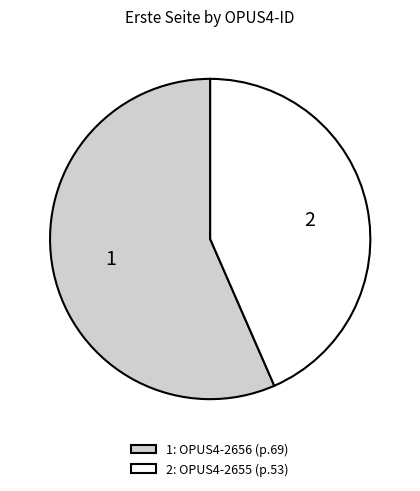

Approximately how many times larger is the value at 1 compared to 2?

1.3